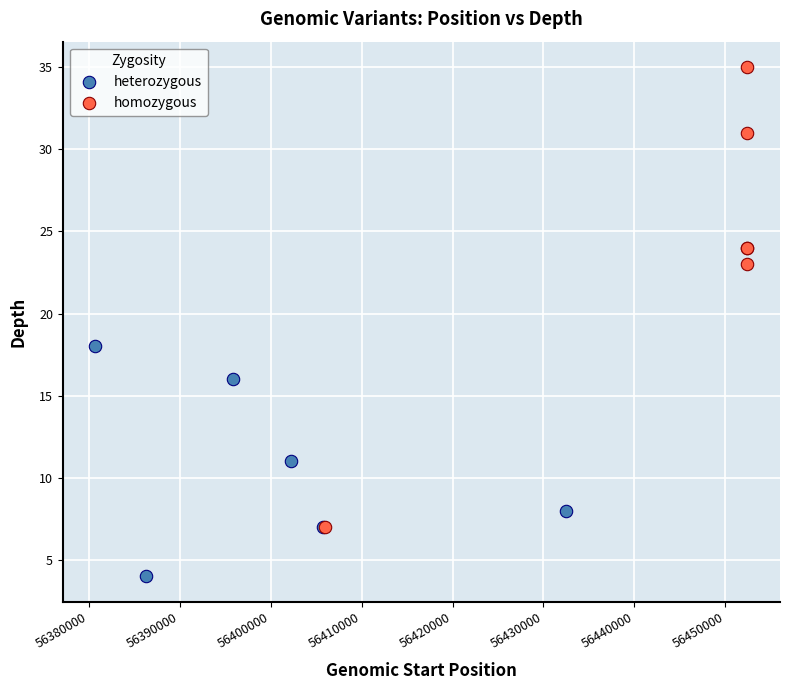

Which series has the largest Y range (max minus min)?

homozygous